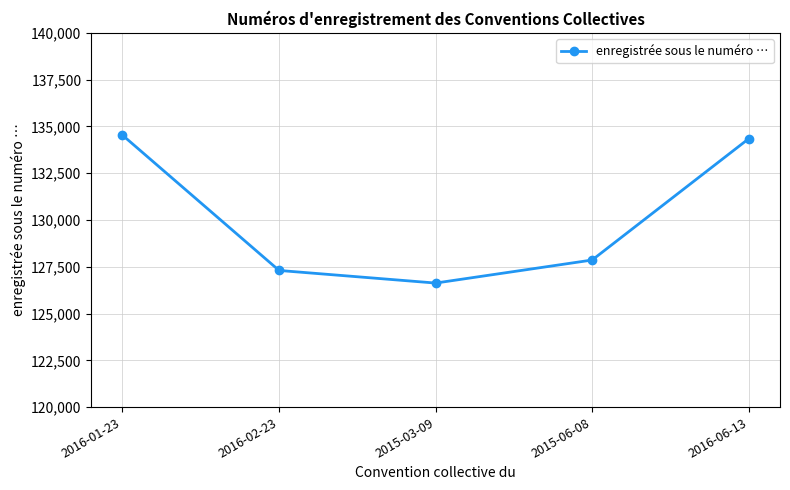

How many series are shown in this chart?

1